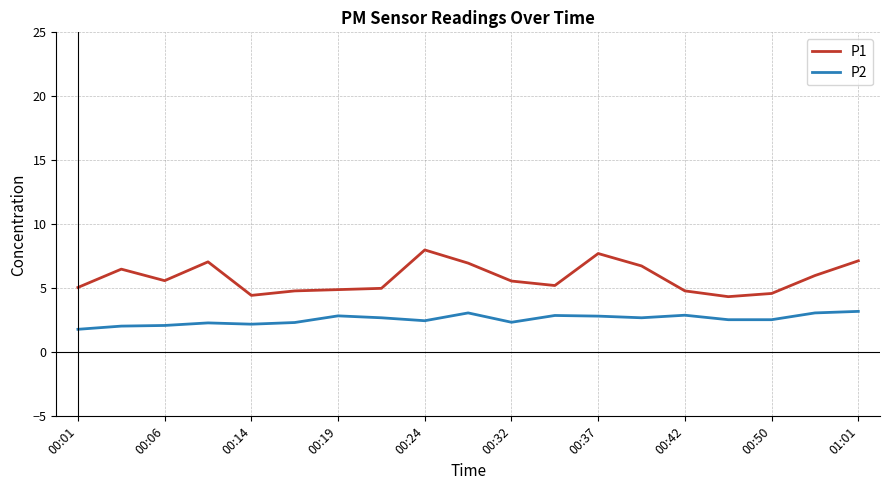

Count the number of categories in the chart.

19